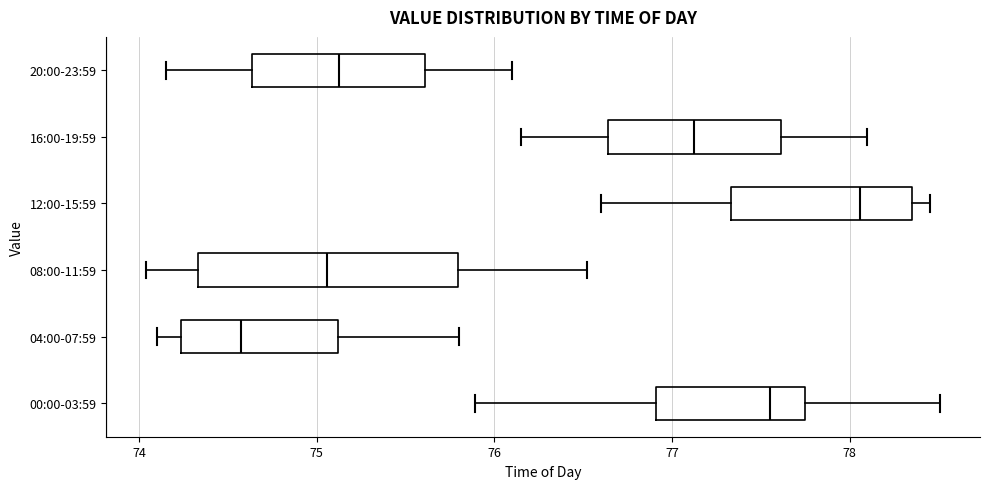

Which box's median line is the furthest to the right?

12:00-15:59